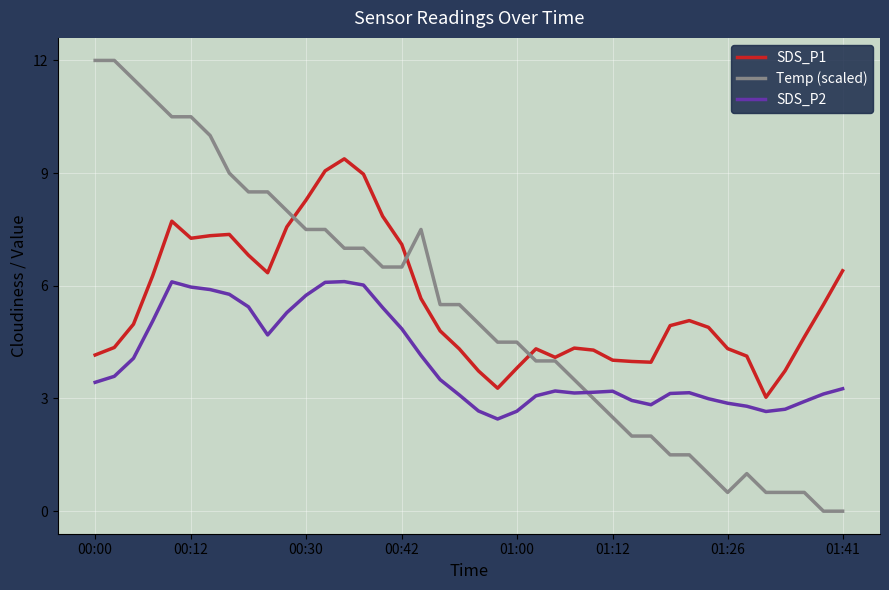

Which series has the largest range (max minus min)?

Temp (scaled)